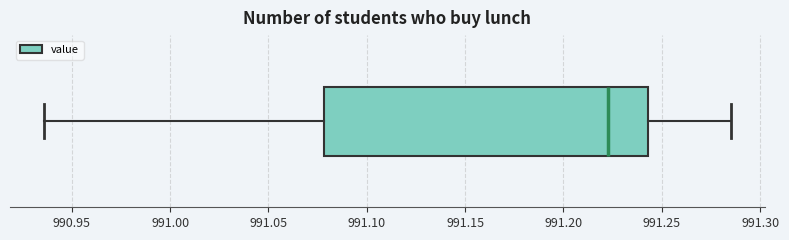

Where does the left whisker of the box end on the x-axis? The values are not printed on the chart, so give them approximately, as read against the axis.

990.935